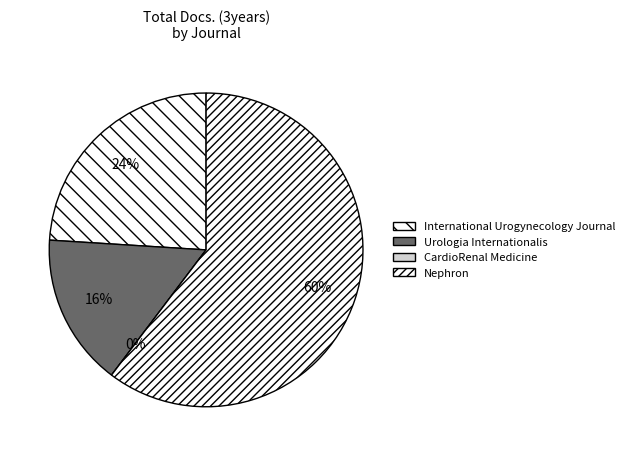

What is the largest slice in the pie chart?

Nephron